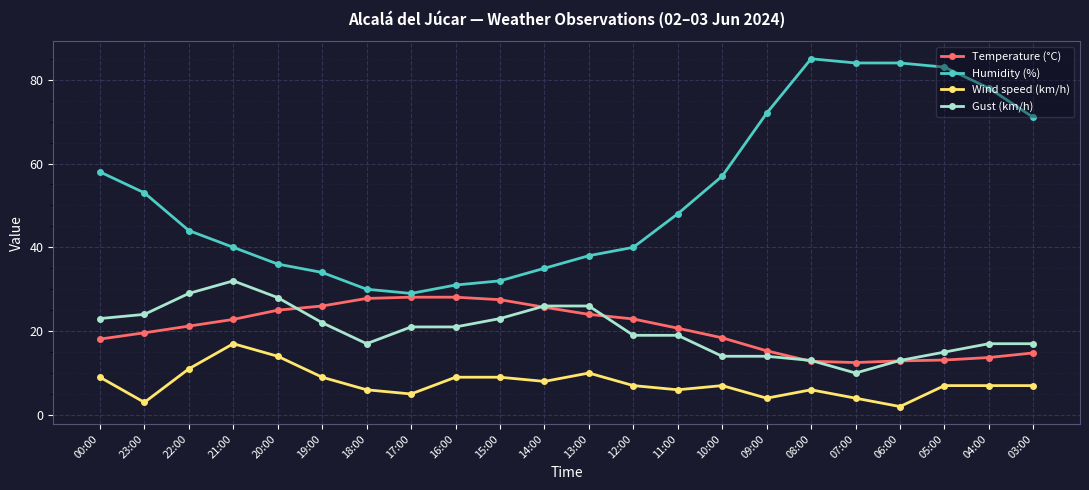

What is the label of the 17th point from the right?

19:00